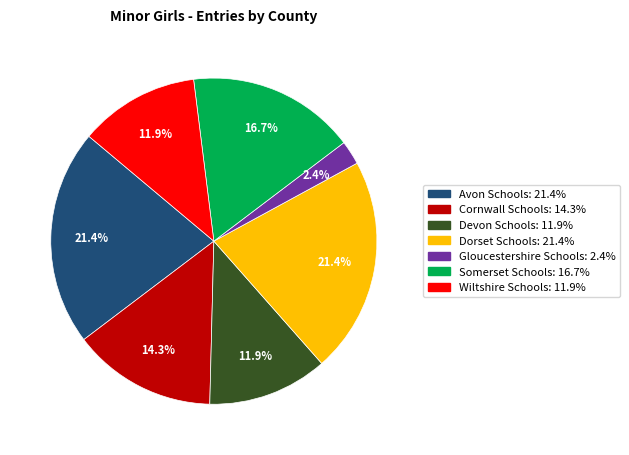

What portion of the pie excludes Devon Schools: 11.9%?

88.1%